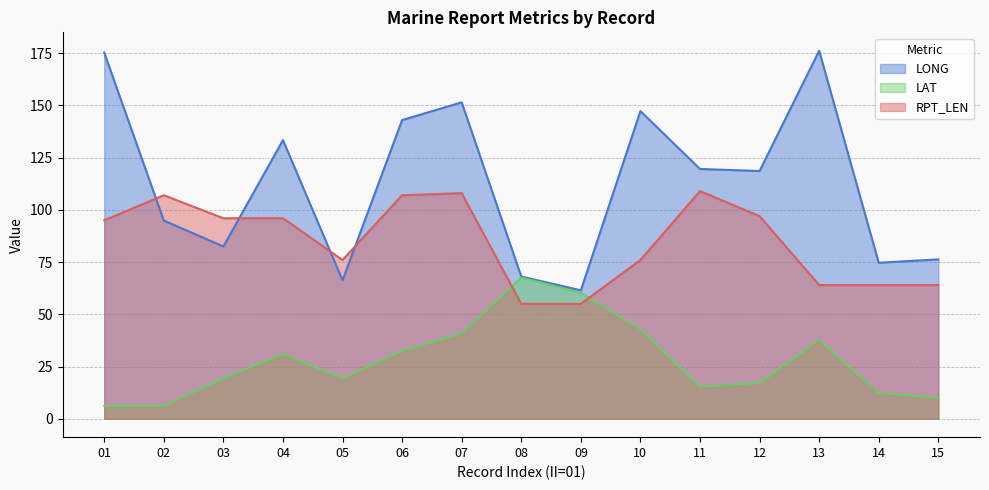

Is it true that LONG equals 68.1 at 08?

True